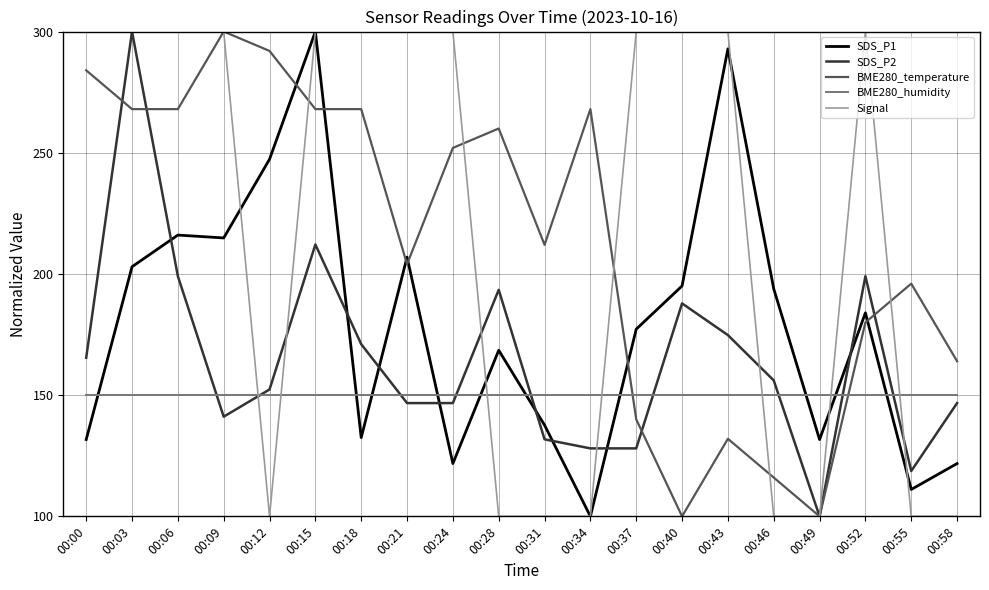

The value of BME280_humidity at 00:58 is 150.0. True or false?

True